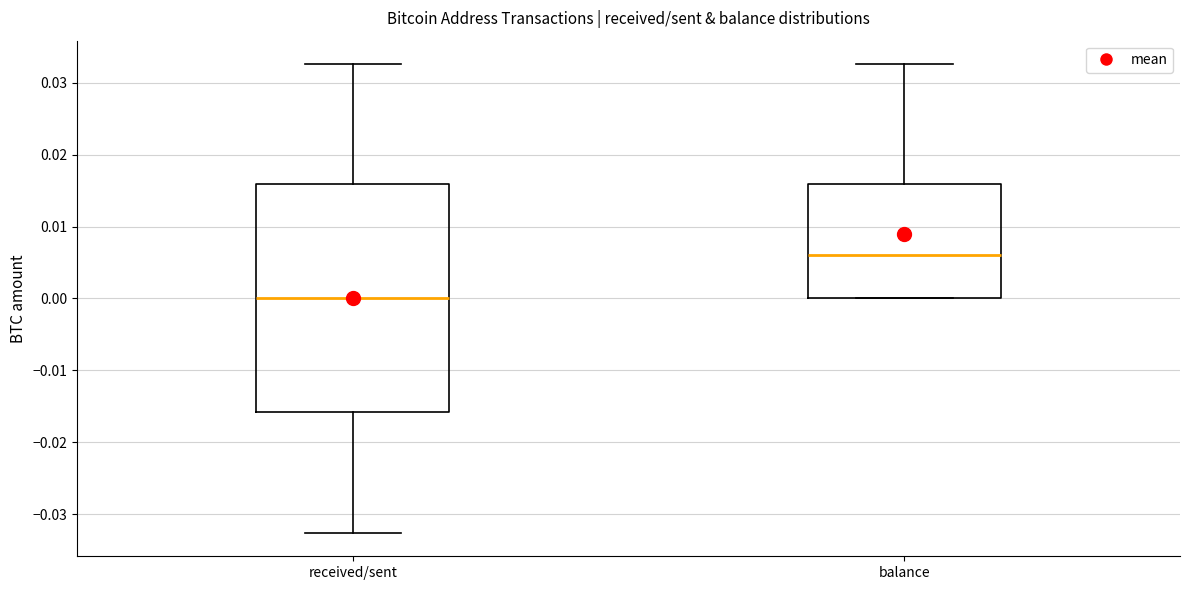

Where is the lower edge of the box for received/sent on the y-axis? The values are not printed on the chart, so give them approximately, as read against the axis.

-0.016